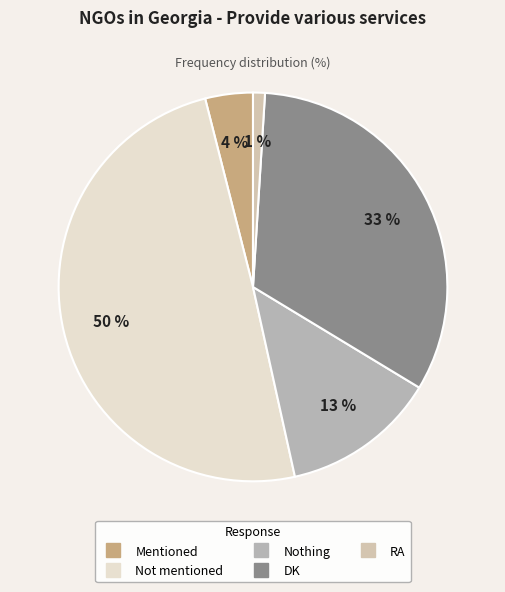

Which category has the smallest portion of the pie?

RA